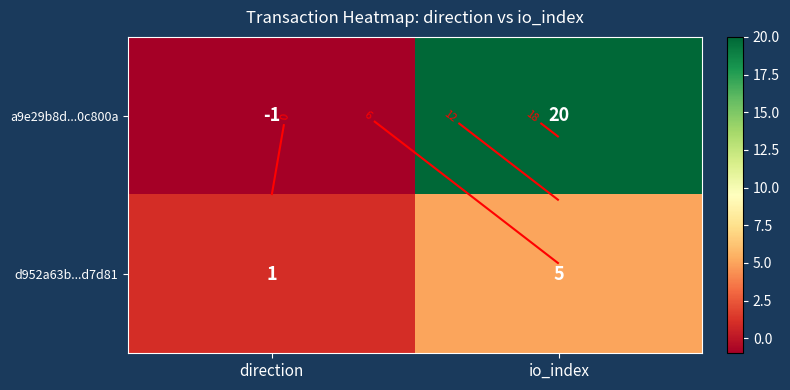

List the labels in order of a9e29b8d...0c800a value, smallest first.

direction, io_index